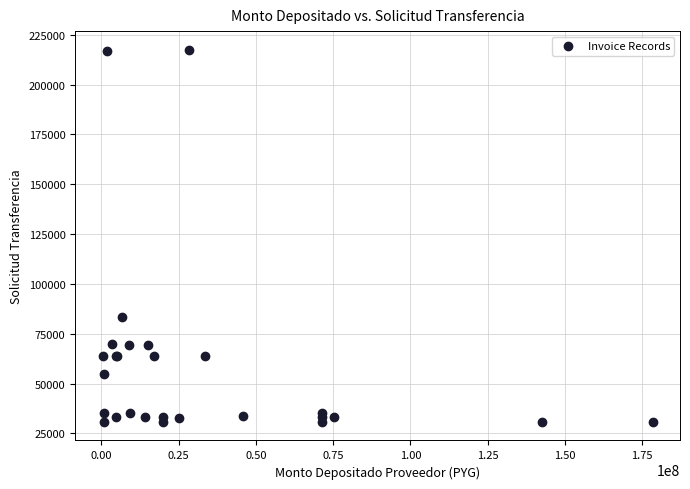

What Y value in the scatter plot is closest to 124134?

83631